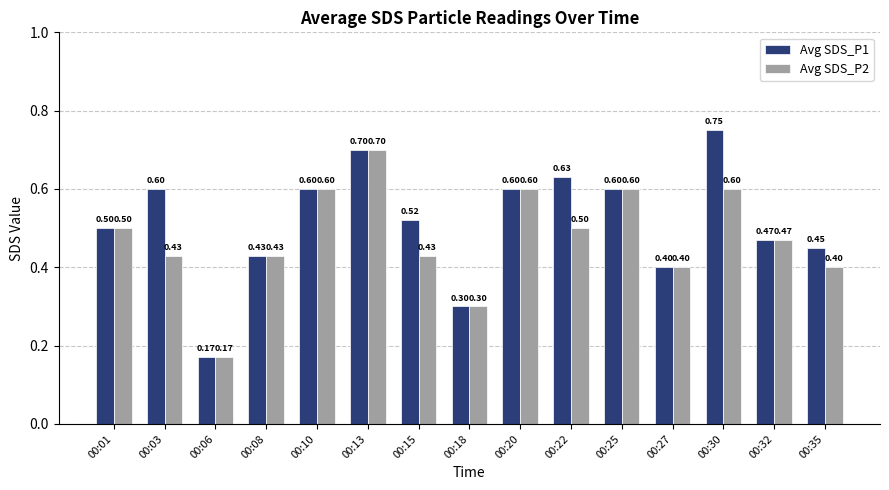

Which series has the largest range (max minus min)?

Avg SDS_P1